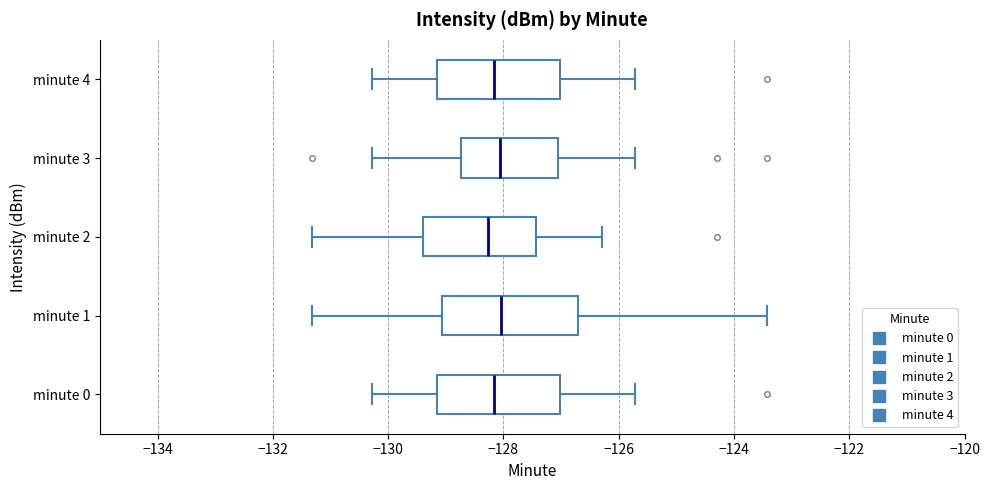

Reading bottom to top, read every box against the x-axis: the position of its median line, the range the box covers, and the ends of its whiskers. The values are not printed on the chart, so give them approximately, as read against the axis.

minute 0: median -128.2, box -129.2 to -127.0, whiskers -130.2 to -125.8
minute 1: median -128.0, box -129.0 to -126.8, whiskers -131.4 to -123.4
minute 2: median -128.2, box -129.4 to -127.4, whiskers -131.4 to -126.2
minute 3: median -128.0, box -128.8 to -127.0, whiskers -130.2 to -125.8
minute 4: median -128.2, box -129.2 to -127.0, whiskers -130.2 to -125.8